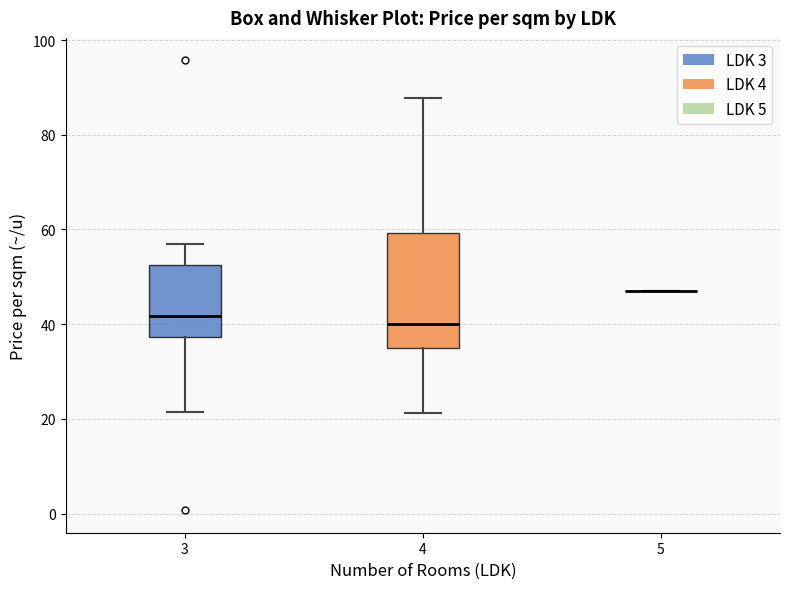

Reading left to right, read every box against the y-axis: the position of its median line, the range the box covers, and the ends of its whiskers. The values are not printed on the chart, so give them approximately, as read against the axis.

3: median 42, box 38 to 52, whiskers 22 to 56
4: median 40, box 36 to 60, whiskers 22 to 88
5: box collapsed to a line at 48, whiskers 48 to 48